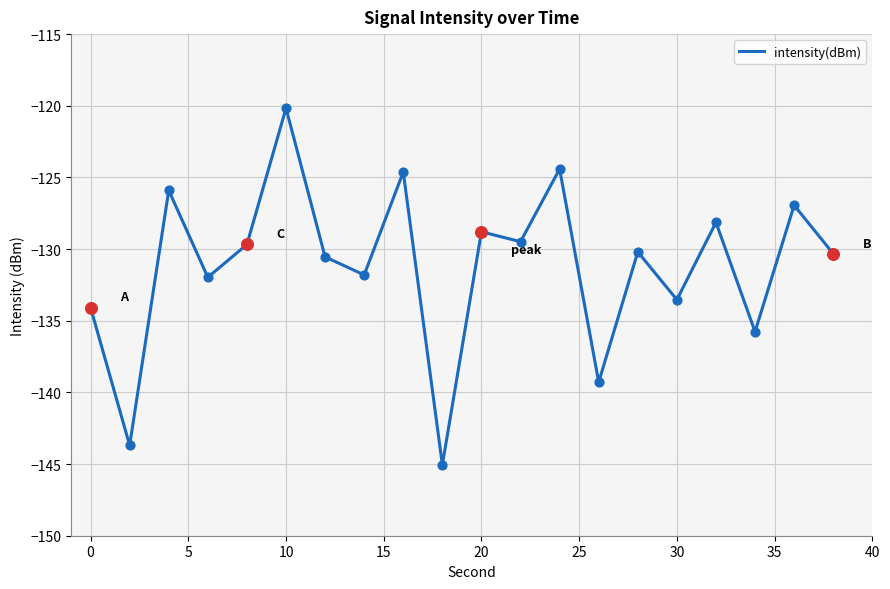

What is the difference between the maximum and minimum values?

24.9